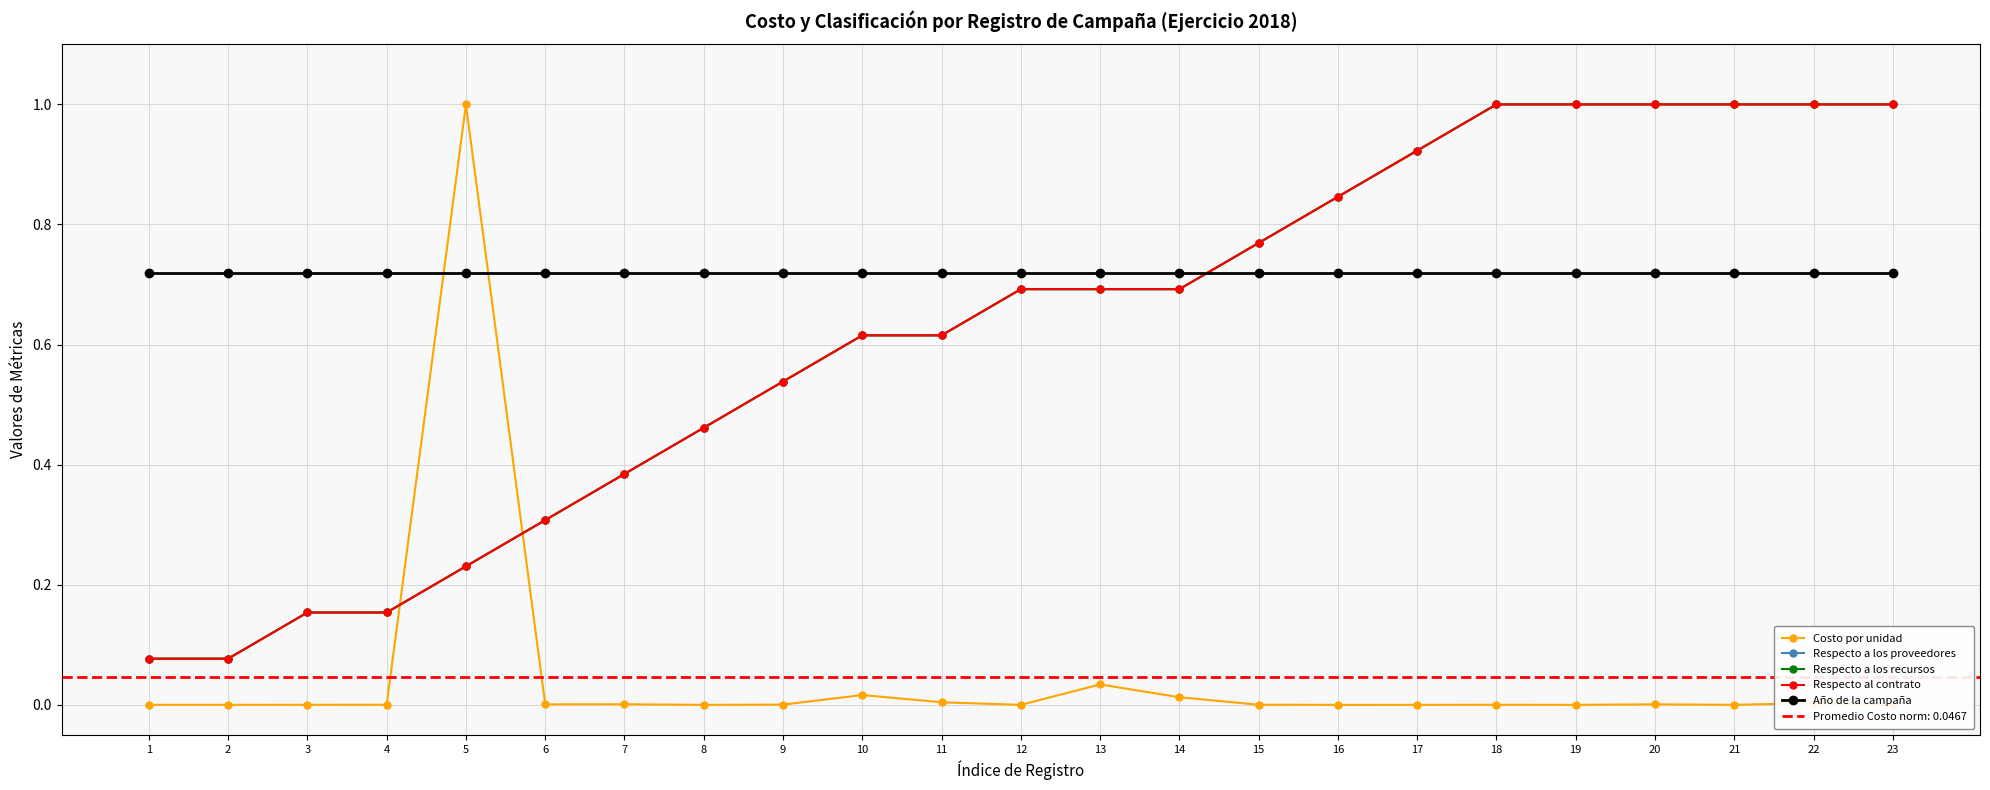

Which category has the lowest value across all series?

16